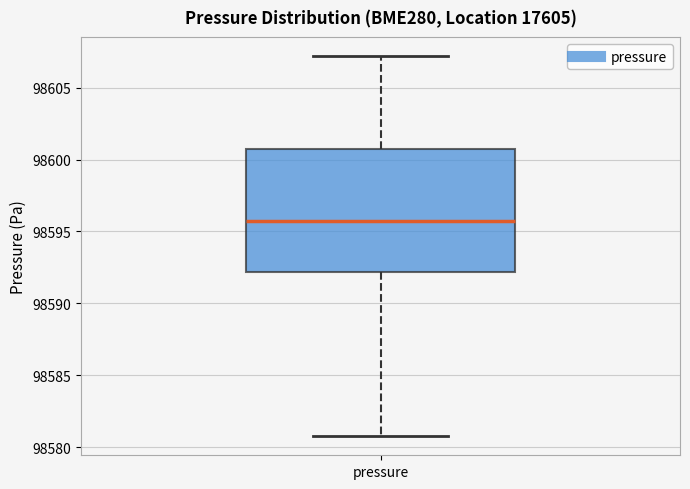

Read this box plot against the y-axis: the position of the median line, the range covered by the box, and the ends of both whiskers. The values are not printed on the chart, so give them approximately, as read against the axis.

median 98595.5, box 98592.0 to 98600.5, whiskers 98581.0 to 98607.0